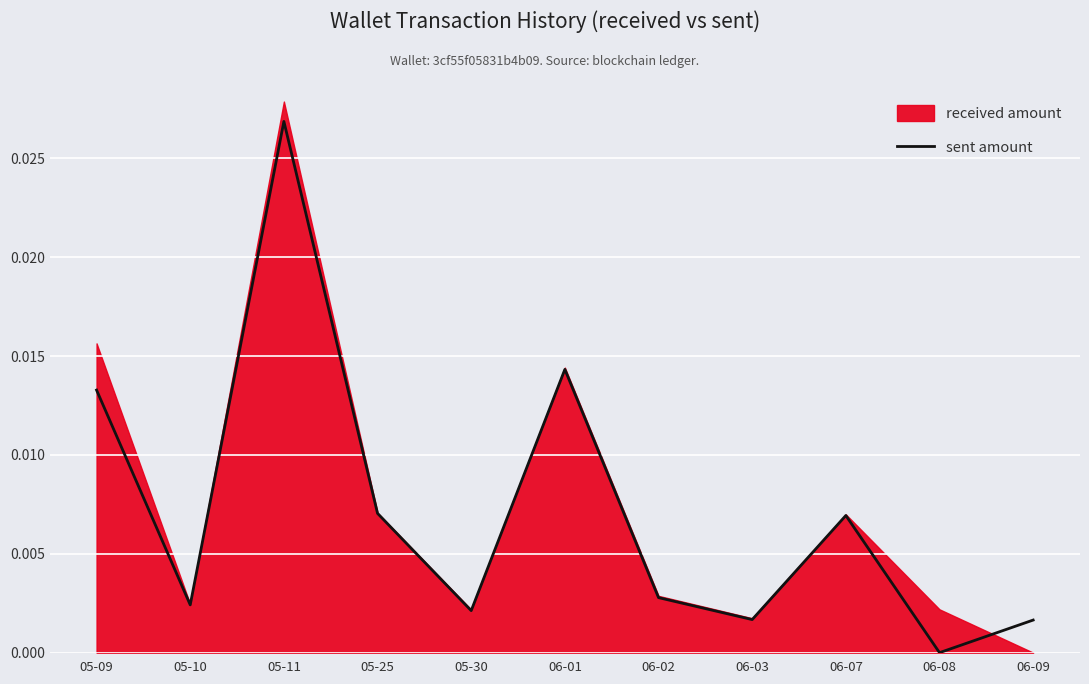

At which category does the chart reach its peak across all series?

05-11